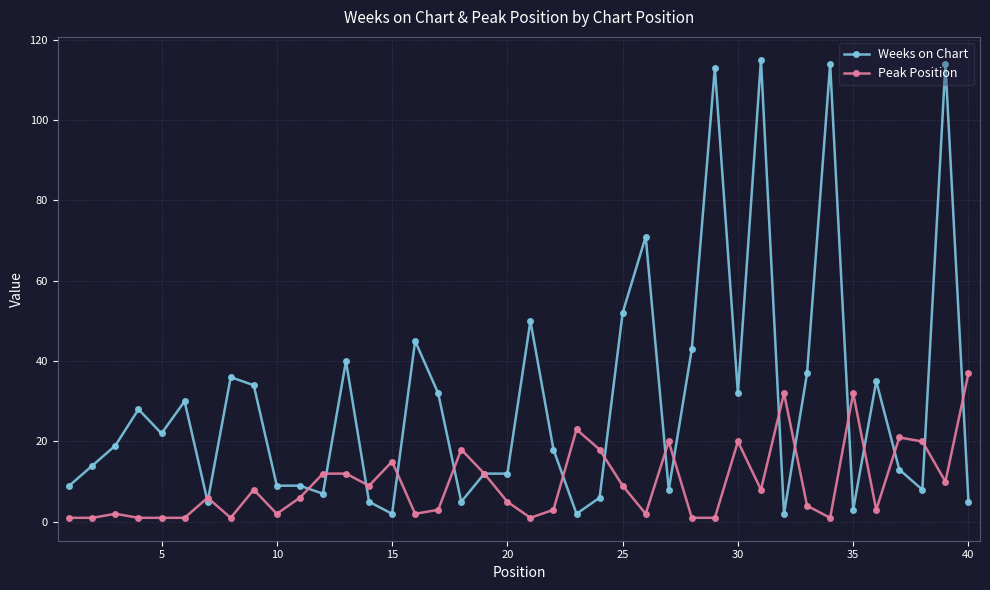

What are all the series names shown in the legend?

Weeks on Chart, Peak Position